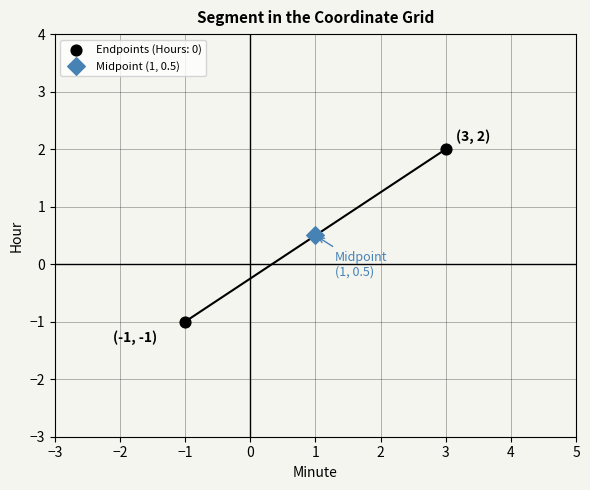

Which series contains the highest Y value?

Endpoints (Hours: 0)